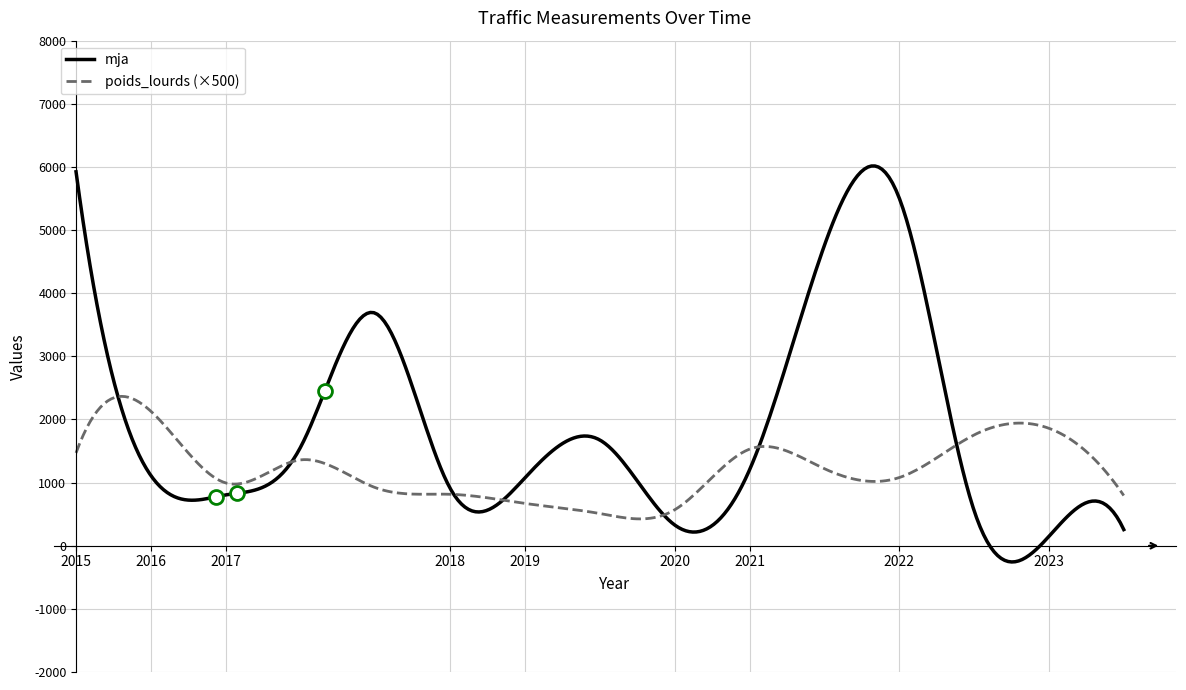

Does the chart have visible grid lines?

Yes